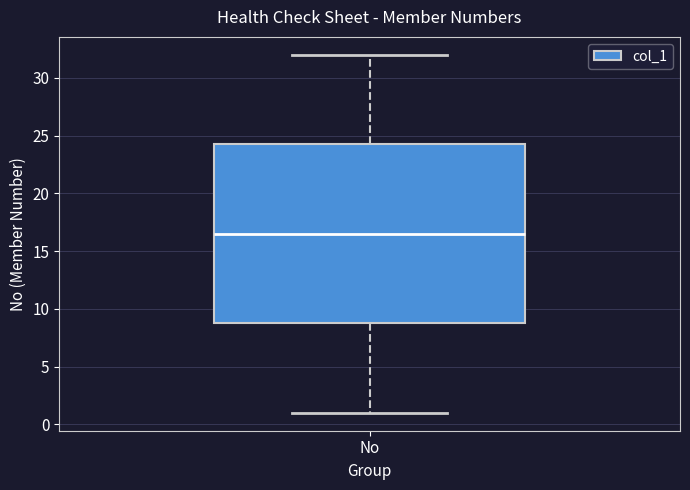

Where does the upper whisker of the box for No end on the y-axis? The values are not printed on the chart, so give them approximately, as read against the axis.

32.0